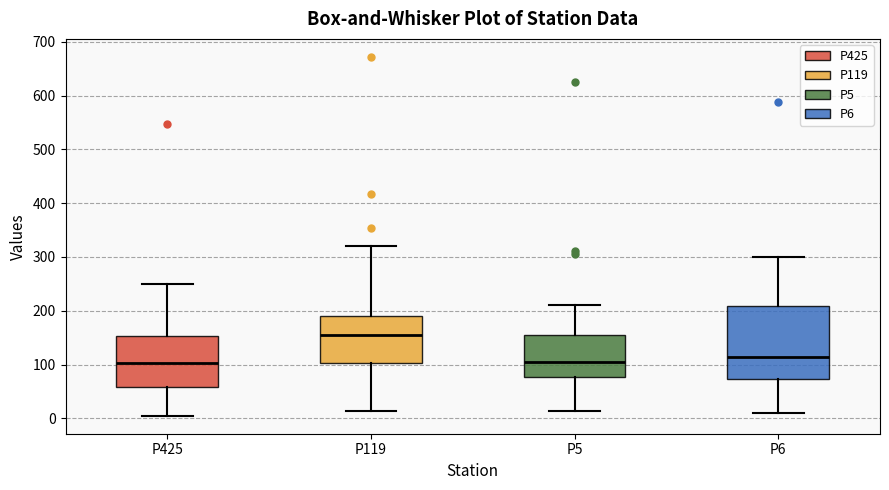

Reading left to right, read every box against the y-axis: the position of its median line, the range the box covers, and the ends of its whiskers. The values are not printed on the chart, so give them approximately, as read against the axis.

P425: median 100, box 60 to 150, whiskers 0 to 250
P119: median 150, box 100 to 190, whiskers 10 to 320
P5: median 100, box 80 to 160, whiskers 10 to 210
P6: median 110, box 70 to 210, whiskers 10 to 300